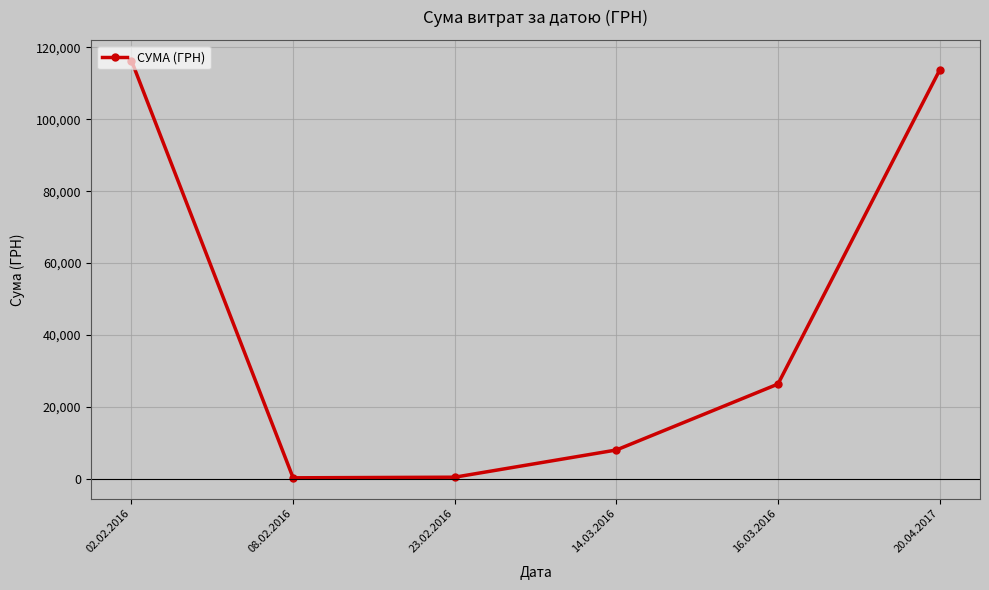

Is this an area chart (filled region under the line)?

No